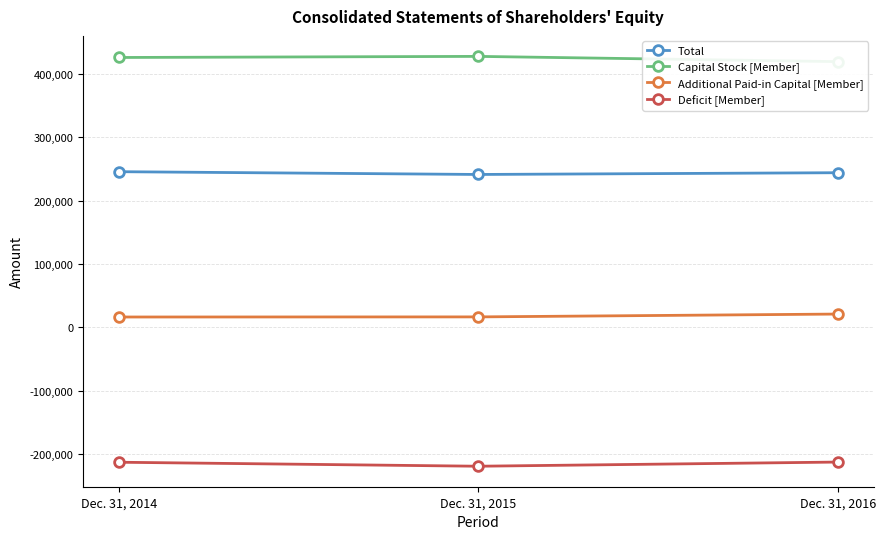

Which series has the largest range (max minus min)?

Capital Stock [Member]